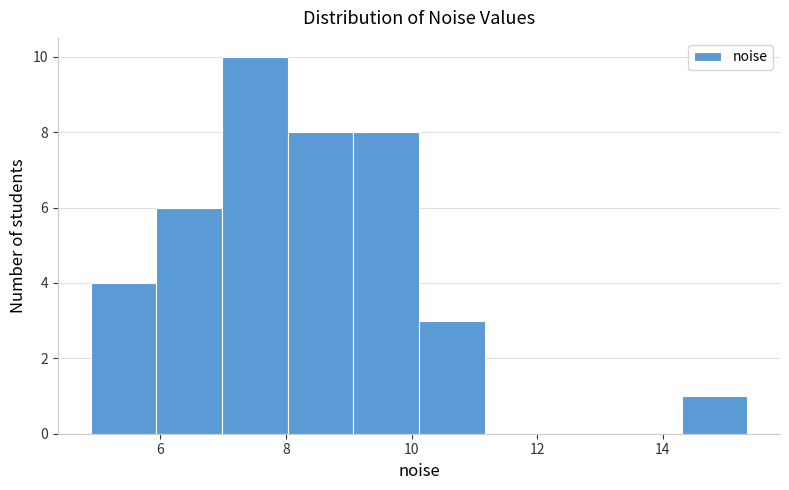

How tall is the bar that spans 10.2 to 11.2 on the x-axis? Neither the bar edges nor the heights are printed on the chart, so give them approximately, as read against the axes.

3